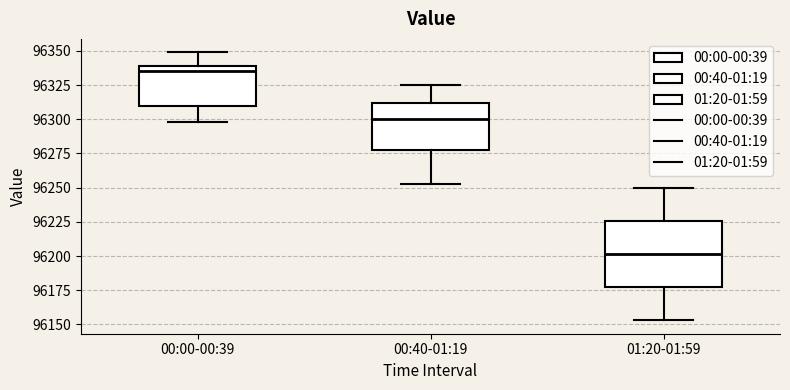

Reading left to right, read every box against the y-axis: the position of its median line, the range the box covers, and the ends of its whiskers. The values are not printed on the chart, so give them approximately, as read against the axis.

00:00-00:39: median 96335, box 96310 to 96340, whiskers 96300 to 96350
00:40-01:19: median 96300, box 96275 to 96310, whiskers 96255 to 96325
01:20-01:59: median 96200, box 96175 to 96225, whiskers 96155 to 96250